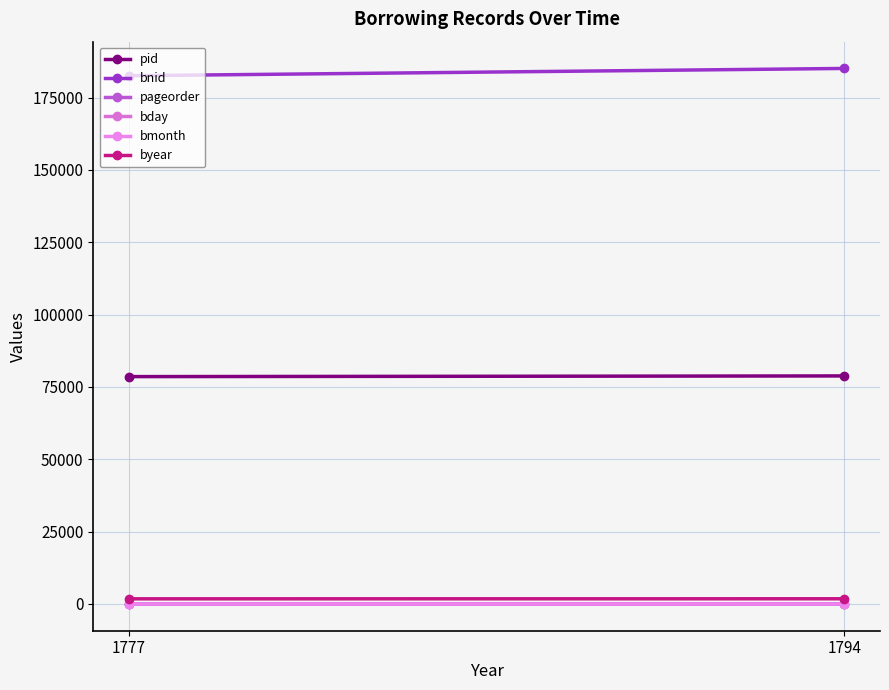

Which category has the highest value across all series?

1794